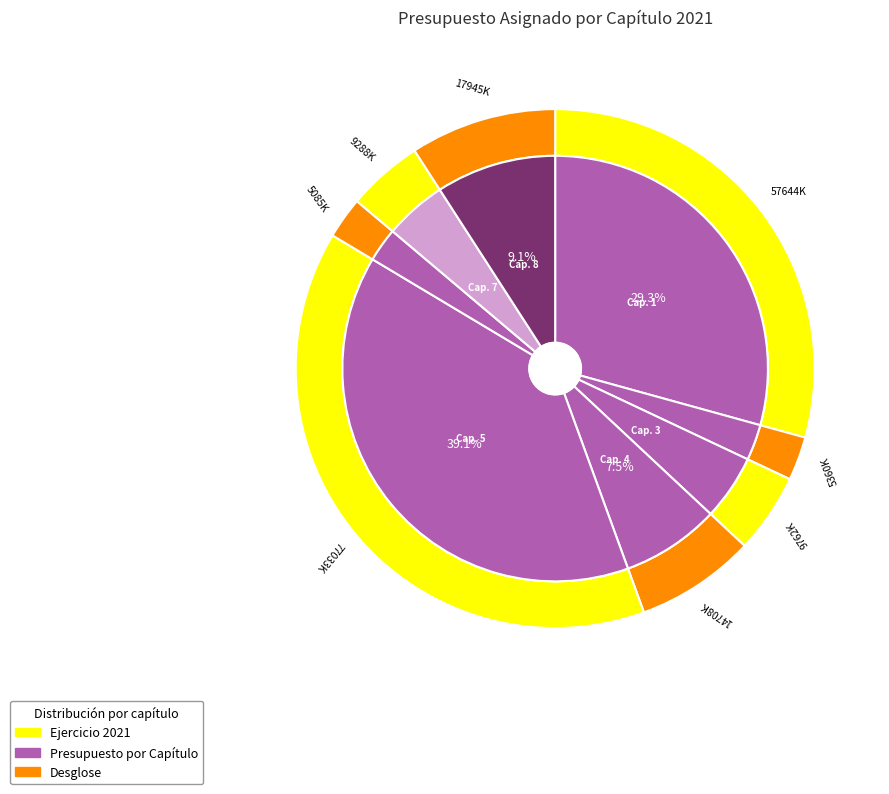

Which slice is the largest?

Capítulo 5